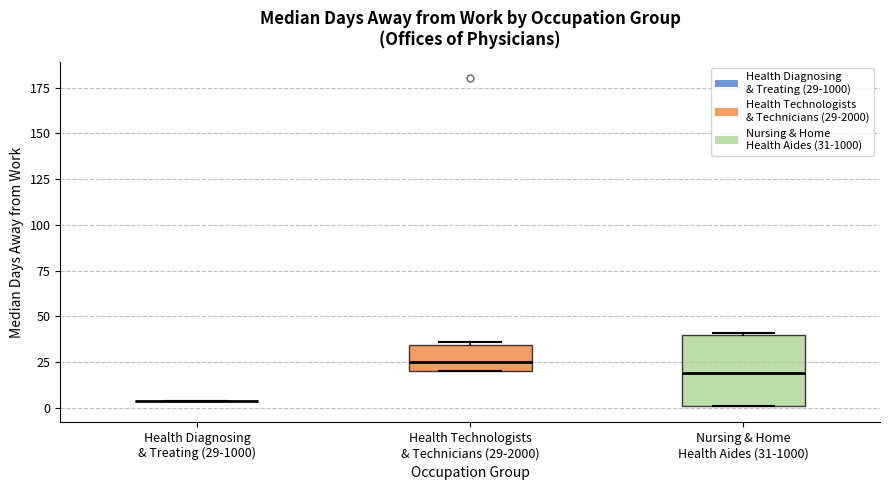

Reading left to right, read every box against the y-axis: the position of its median line, the range the box covers, and the ends of its whiskers. The values are not printed on the chart, so give them approximately, as read against the axis.

Health Diagnosing & Treating (29-1000): box collapsed to a line at 5, whiskers 5 to 5
Health Technologists & Technicians (29-2000): median 25, box 20 to 35, whiskers 20 to 35
Nursing & Home Health Aides (31-1000): median 20, box 0 to 40, whiskers 0 to 40